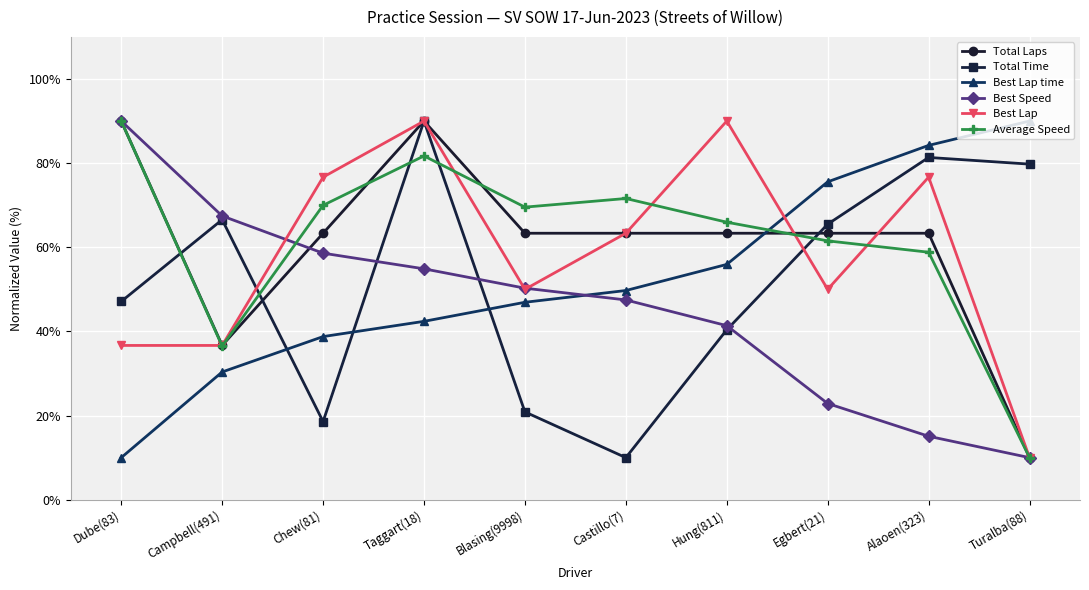

What is the label of the 7th point from the left?

Hung(811)